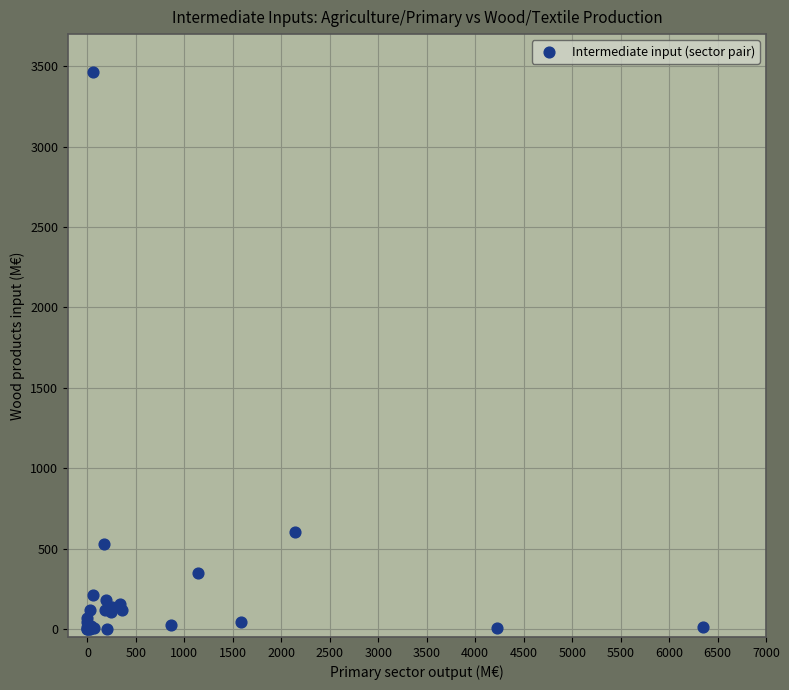

What Y value in the scatter plot is closest to 1733?

601.6